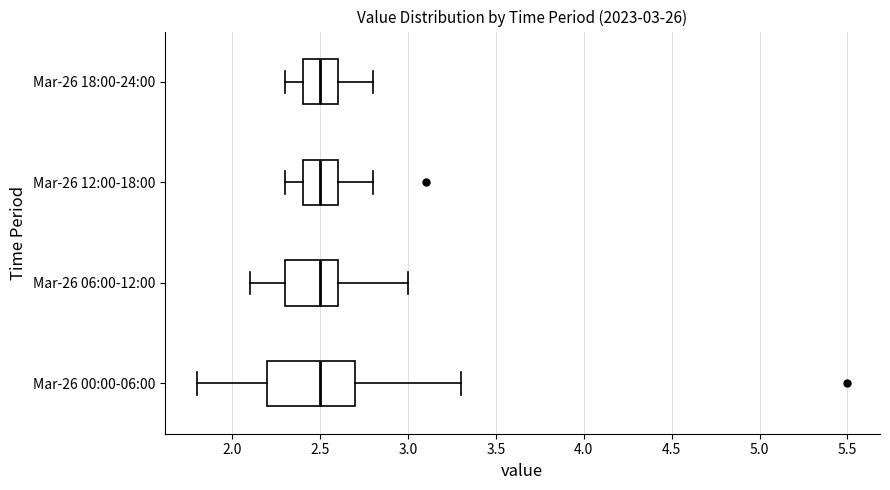

Which box is the widest, from its left edge to its right edge?

Mar-26 00:00-06:00